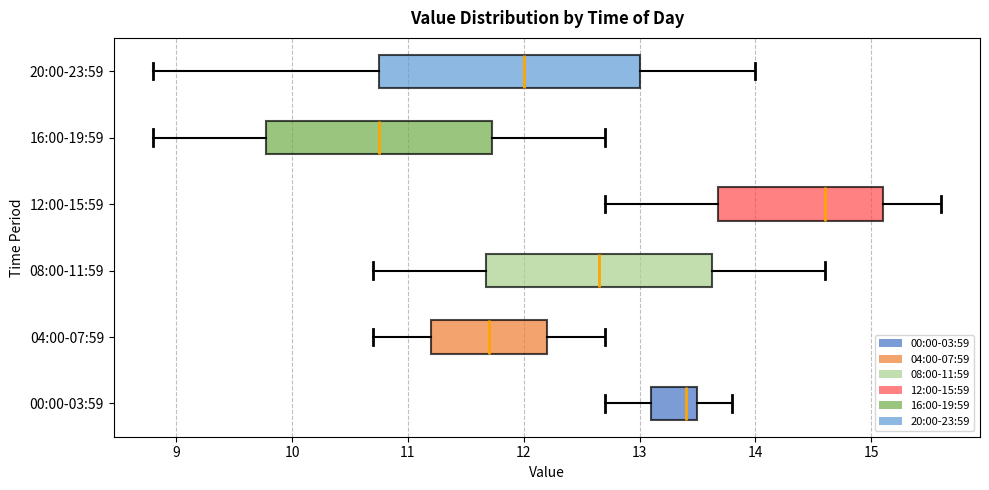

Which box is the widest, from its left edge to its right edge?

20:00-23:59